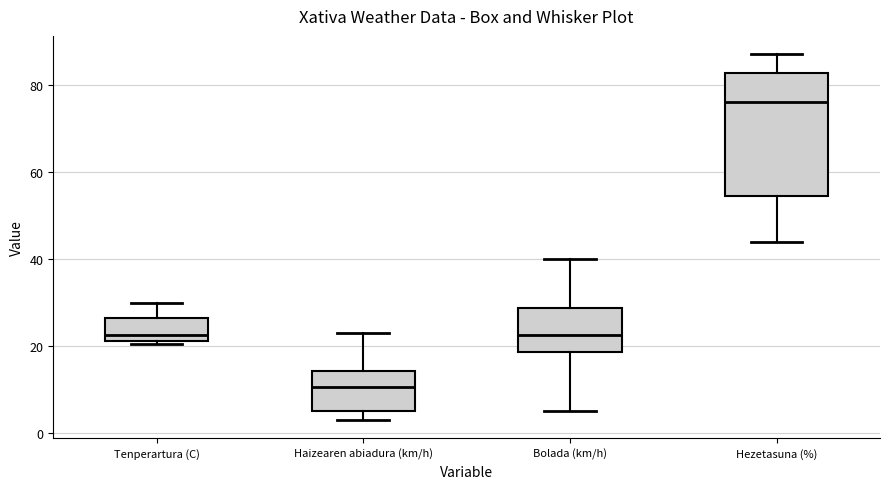

Which box's median line is the lowest?

Haizearen abiadura (km/h)